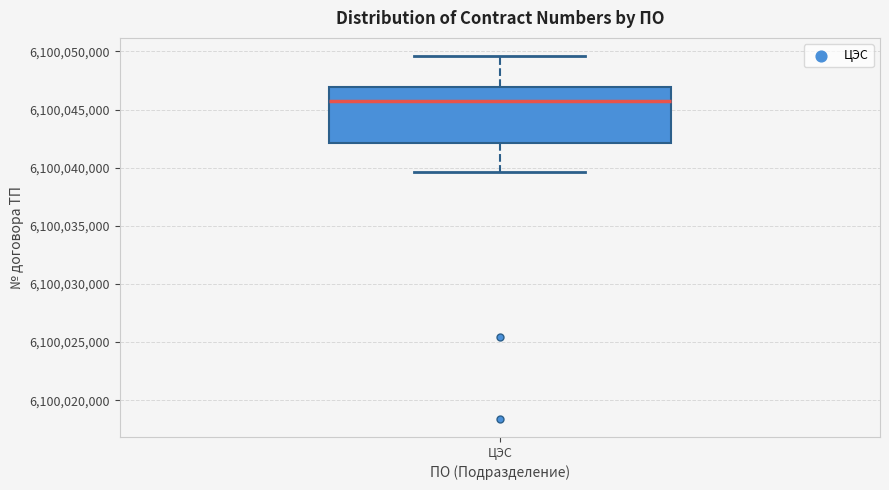

Where does the median line of the box for ЦЭС sit on the y-axis? The values are not printed on the chart, so give them approximately, as read against the axis.

6100045500